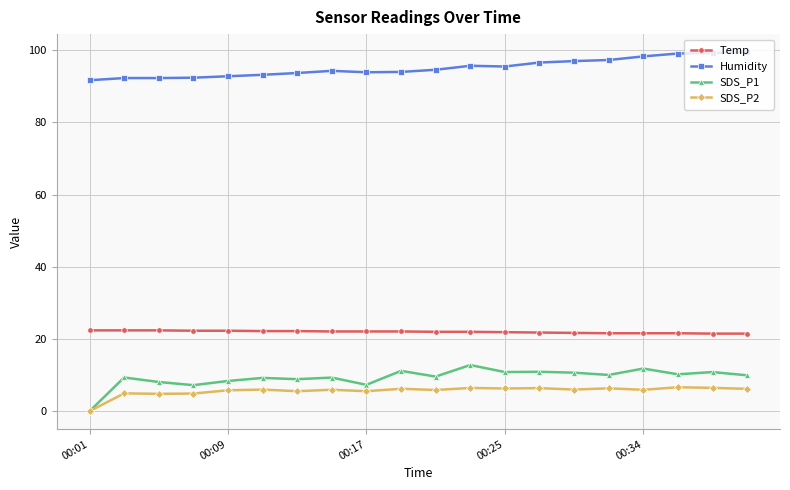

True or false: SDS_P2 has more than 0 interior local peaks.

True